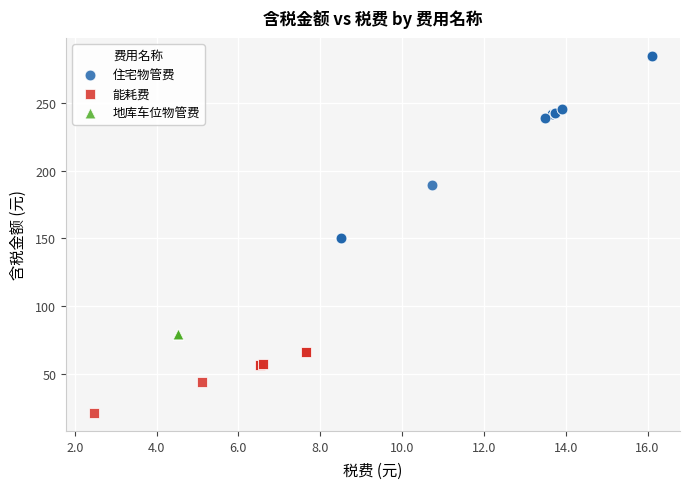

Which series reaches the minimum Y coordinate?

能耗费